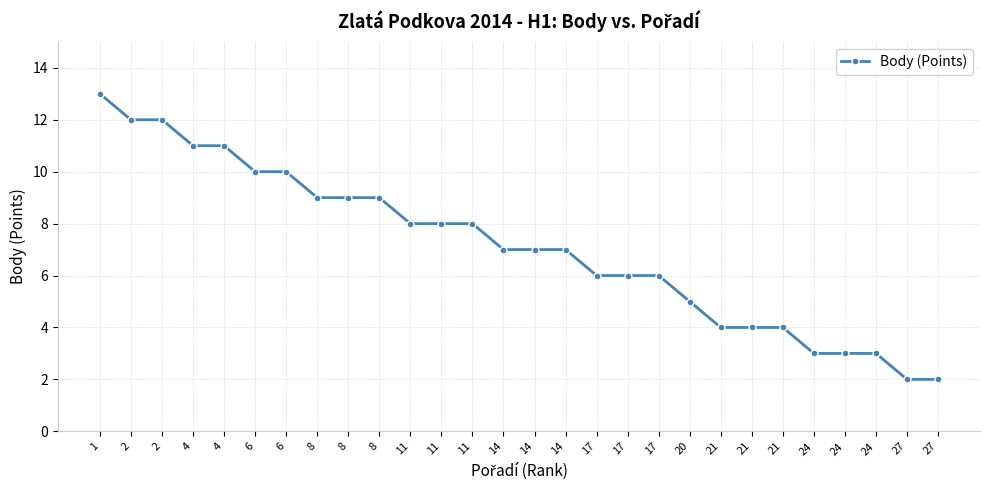

The chart shows a value of 7 at 14. True or false?

True